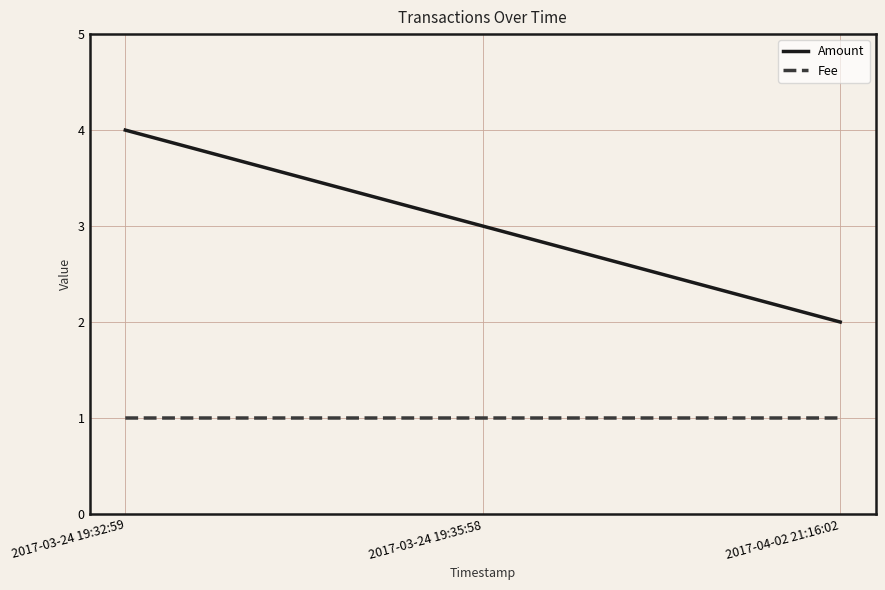

The value of Amount at 2017-03-24 19:32:59 is 4.0. True or false?

True